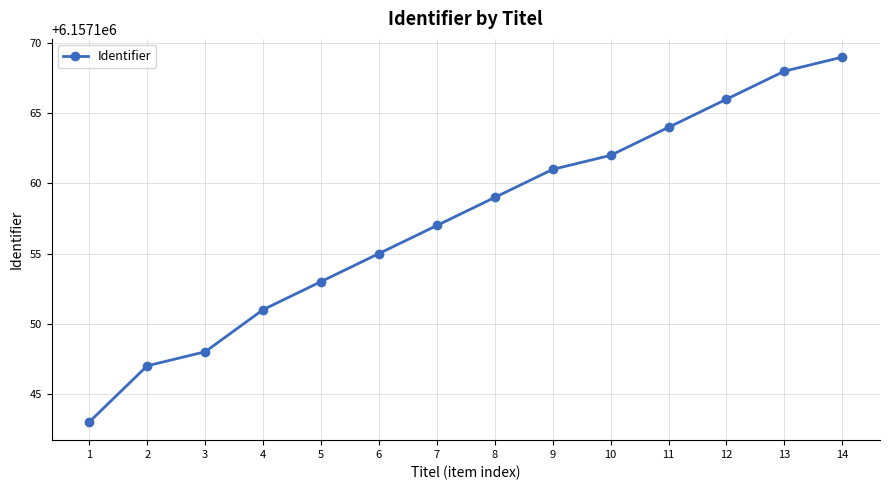

List the labels in order of value, smallest first.

1, 2, 3, 4, 5, 6, 7, 8, 9, 10, 11, 12, 13, 14